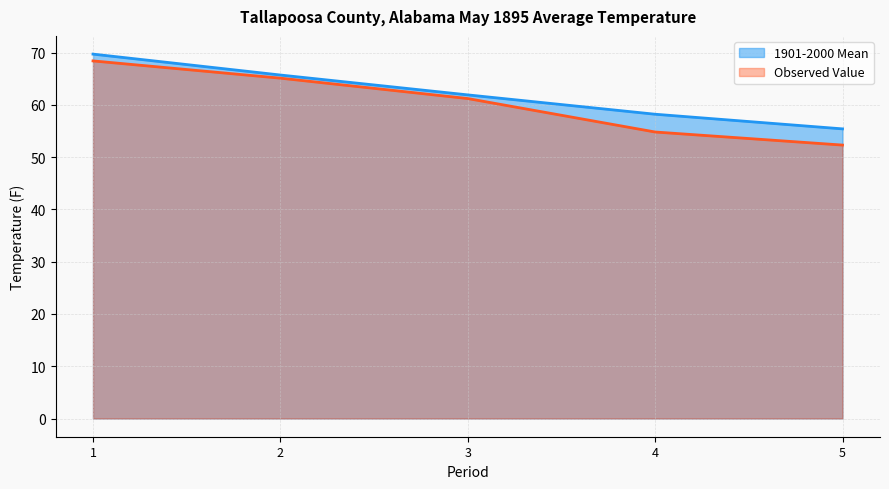

Reading left to right, what are all the values shown in this chart?

1901-2000 Mean: 69.7	65.7	61.9	58.2	55.4
Observed Value: 68.4	65.1	61.2	54.8	52.3